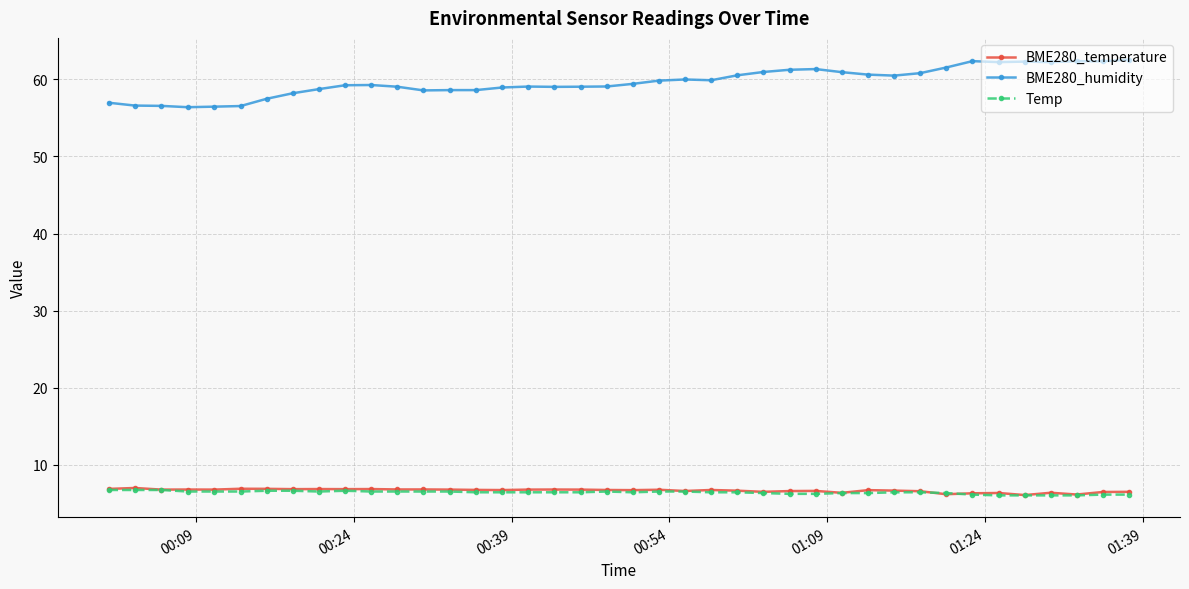

True or false: BME280_temperature and BME280_humidity cross at least once.

False